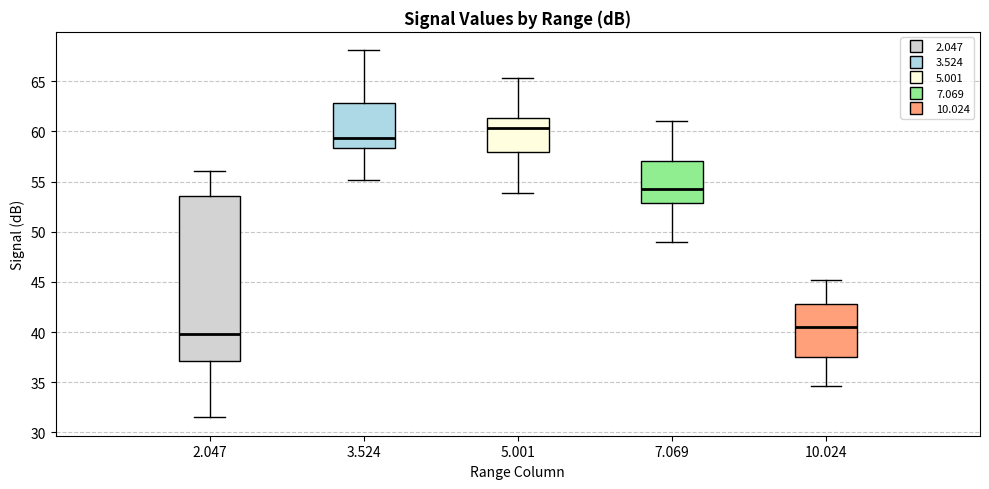

Reading left to right, read every box against the y-axis: the position of its median line, the range the box covers, and the ends of its whiskers. The values are not printed on the chart, so give them approximately, as read against the axis.

2.047: median 40.0, box 37.0 to 53.5, whiskers 31.5 to 56.0
3.524: median 59.5, box 58.5 to 63.0, whiskers 55.0 to 68.0
5.001: median 60.5, box 58.0 to 61.5, whiskers 54.0 to 65.5
7.069: median 54.5, box 53.0 to 57.0, whiskers 49.0 to 61.0
10.024: median 40.5, box 37.5 to 43.0, whiskers 34.5 to 45.0